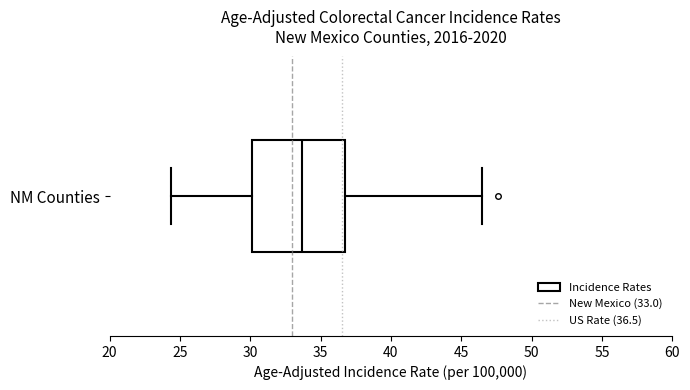

Where does the left whisker of the box for NM Counties end on the x-axis? The values are not printed on the chart, so give them approximately, as read against the axis.

24.5